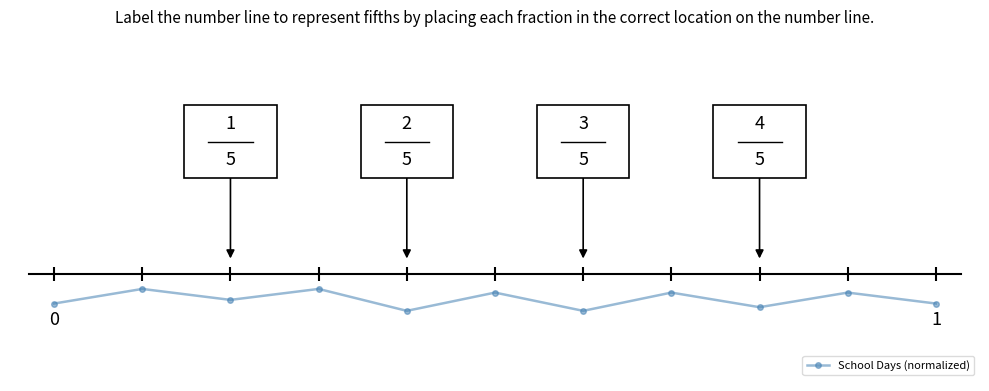

What is the sum of all values?

2.9